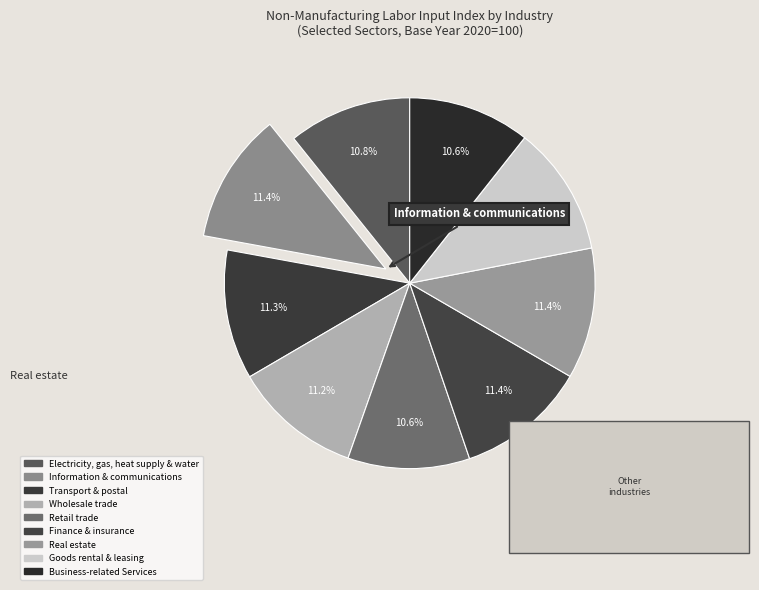

True or false: Electricity, gas, heat supply & water accounts for 20% of the total.

False